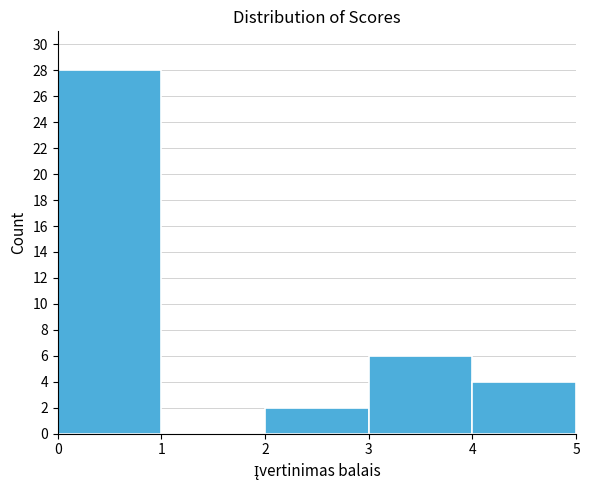

Reading left to right, list every bar in this chart as the range it spans on the x-axis followed by its height. The values are not printed on the chart, so give them approximately, as read against the axis.

0 to 1: 28
1 to 2: 0
2 to 3: 2
3 to 4: 6
4 to 5: 4